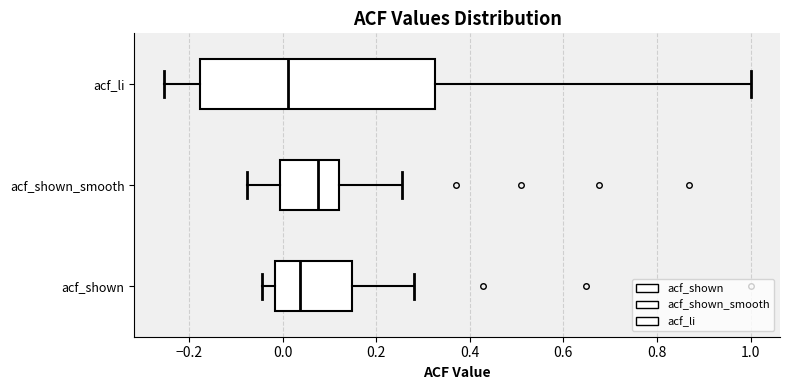

Reading bottom to top, read every box against the x-axis: the position of its median line, the range the box covers, and the ends of its whiskers. The values are not printed on the chart, so give them approximately, as read against the axis.

acf_shown: median 0.04, box -0.02 to 0.14, whiskers -0.04 to 0.28
acf_shown_smooth: median 0.08, box 0.00 to 0.12, whiskers -0.08 to 0.26
acf_li: median 0.02, box -0.18 to 0.32, whiskers -0.26 to 1.00